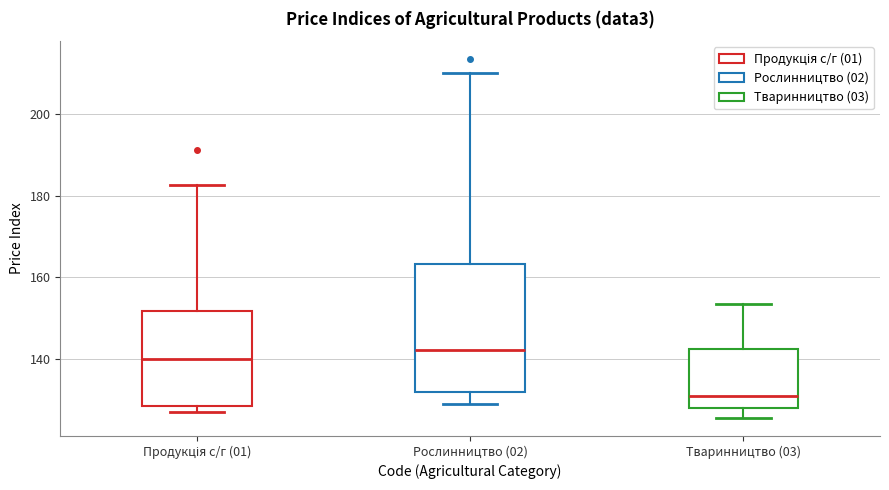

Which box's median line is the lowest?

Тваринництво (03)